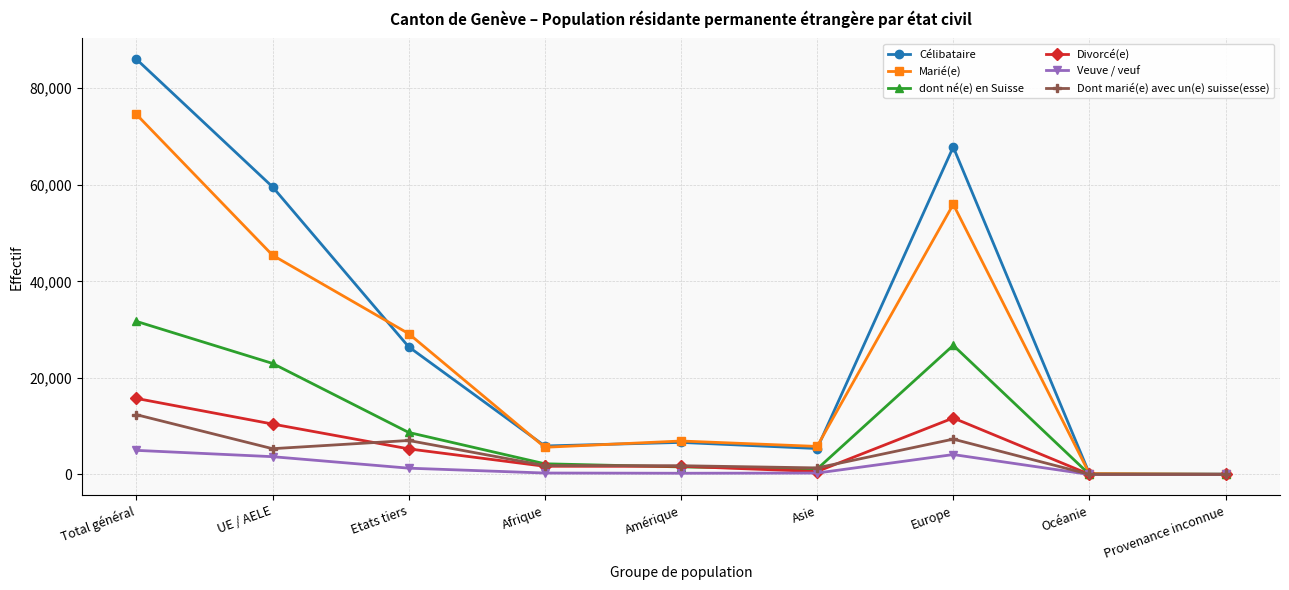

Which series has the largest total across all categories?

Célibataire